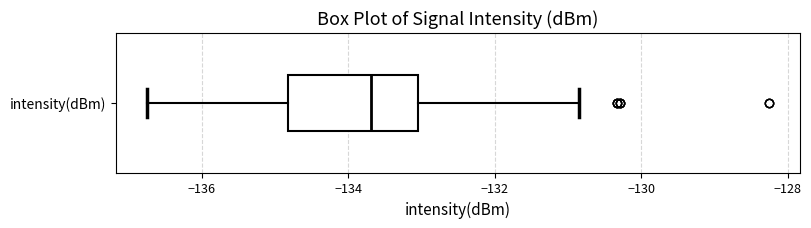

Transcribe this box plot: give where the median line is, the range the box spans, and where the two whiskers end, as read against the x-axis. The values are not printed on the chart, so give them approximately, as read against the axis.

median -133.6, box -134.8 to -133.0, whiskers -136.8 to -130.8